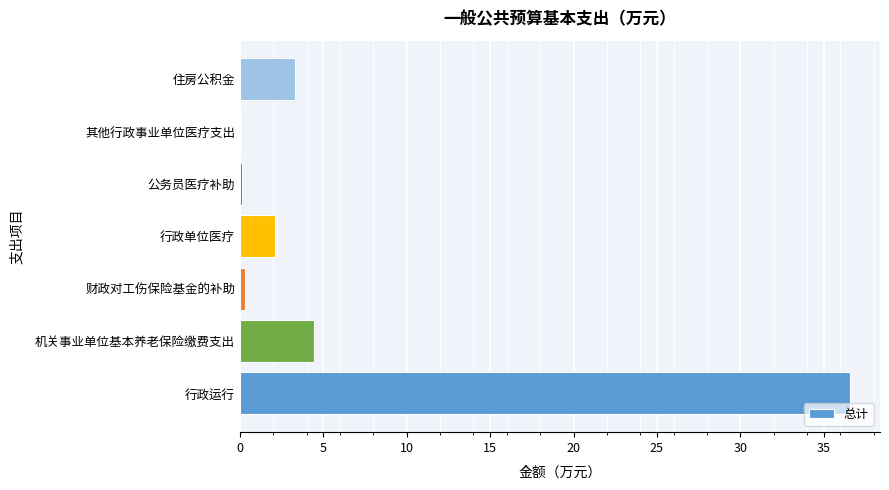

What is the approximate value at 机关事业单位基本养老保险缴费支出?

4.4